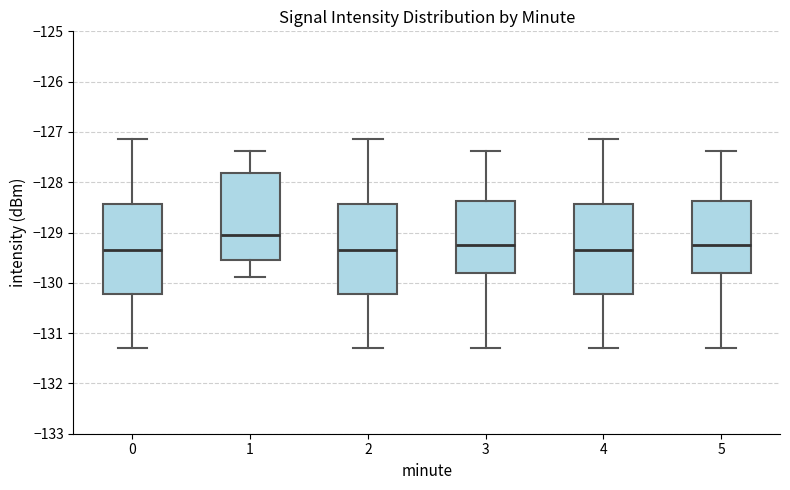

Reading left to right, transcribe this box plot: for each box, give where its median line is, the range the box spans, and where its two whiskers end, as read against the y-axis. The values are not printed on the chart, so give them approximately, as read against the axis.

0: median -129.3, box -130.2 to -128.4, whiskers -131.3 to -127.1
1: median -129.1, box -129.5 to -127.8, whiskers -129.9 to -127.4
2: median -129.3, box -130.2 to -128.4, whiskers -131.3 to -127.1
3: median -129.3, box -129.8 to -128.4, whiskers -131.3 to -127.4
4: median -129.3, box -130.2 to -128.4, whiskers -131.3 to -127.1
5: median -129.3, box -129.8 to -128.4, whiskers -131.3 to -127.4